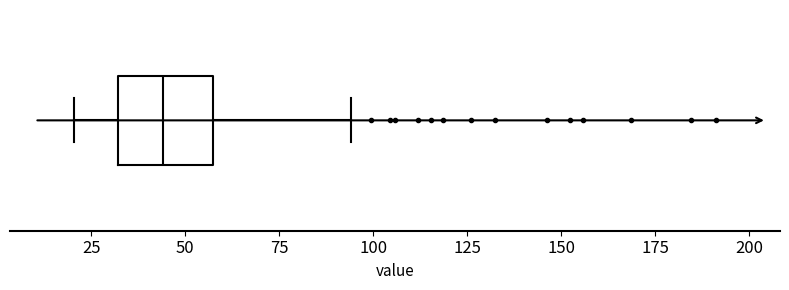

Where is the left edge of the box on the x-axis? The values are not printed on the chart, so give them approximately, as read against the axis.

30